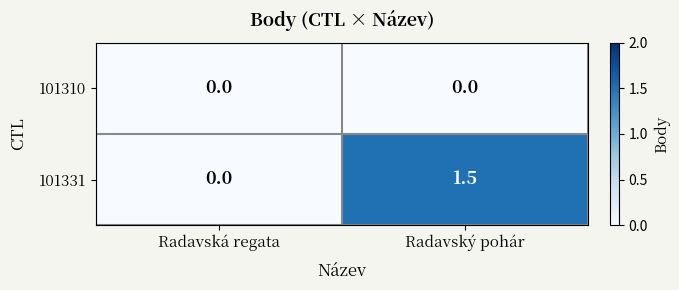

The value of 101310 at Radavská regata is 0.0. True or false?

True